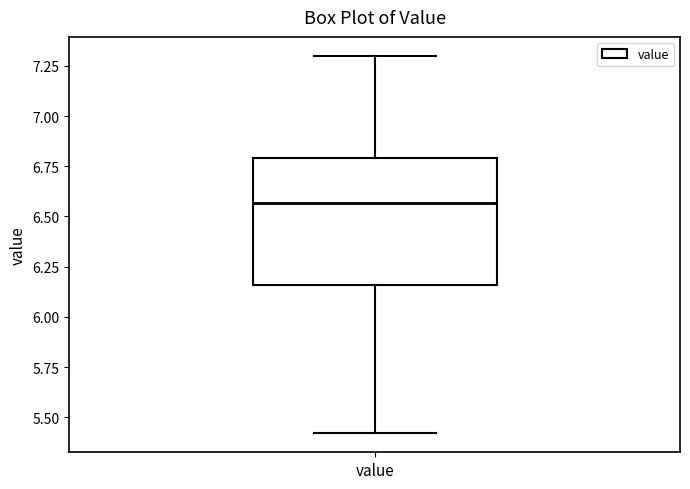

Where is the upper edge of the box for value on the y-axis? The values are not printed on the chart, so give them approximately, as read against the axis.

6.80